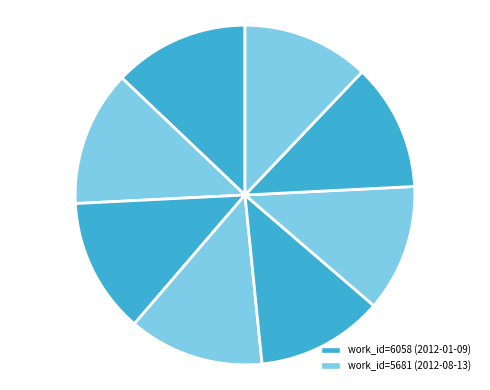

How many segments does this pie chart have?

8